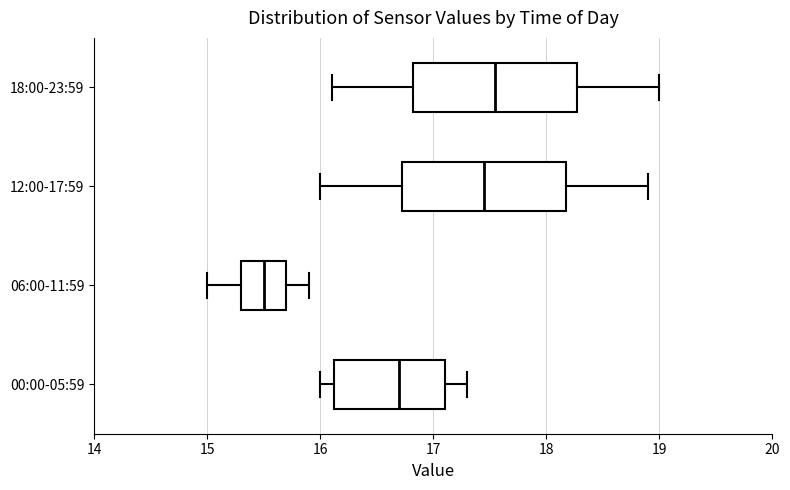

Where is the right edge of the box for 06:00-11:59 on the x-axis? The values are not printed on the chart, so give them approximately, as read against the axis.

15.7